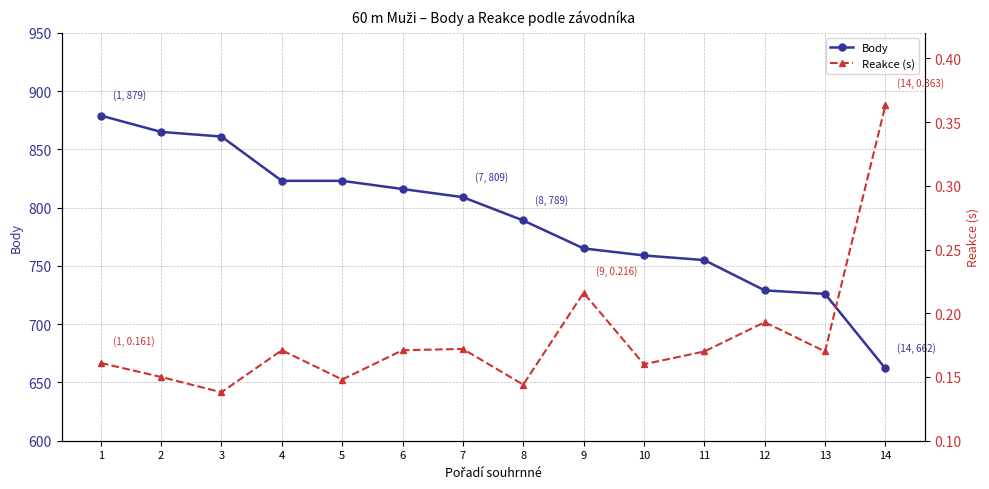

At 8, list the series in order from smallest to largest.

Reakce (s), Body